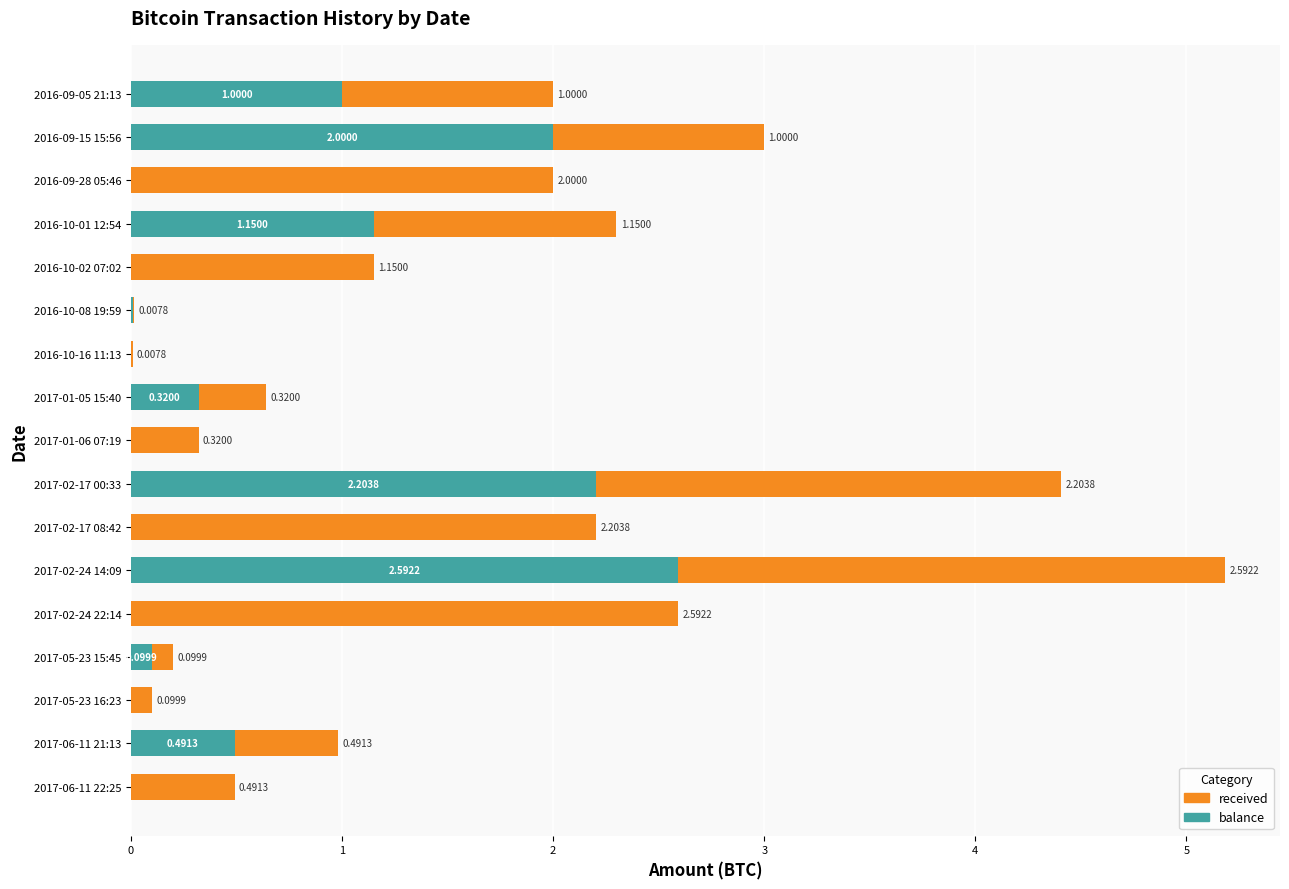

What is the total value across all series at 2017-02-17 08:42?

2.2